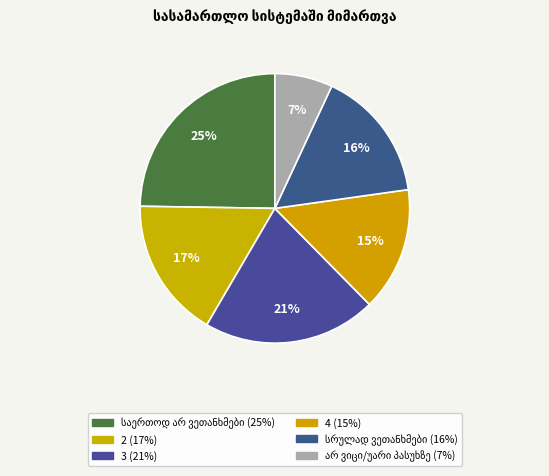

How many slices are in this pie chart?

6